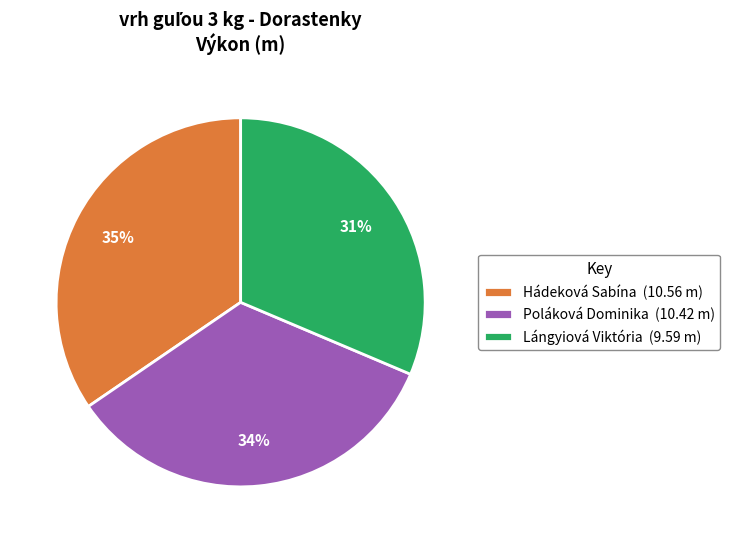

The Poláková Dominika slice represents 34% of the pie. True or false?

True